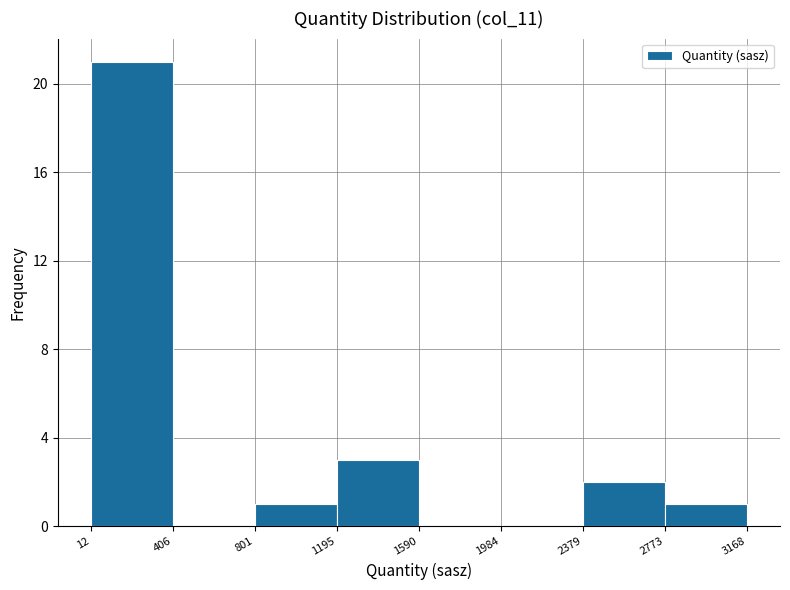

What is the height of the bar covering 2773 to 3168 on the x-axis? The values are not printed on the chart, so give them approximately, as read against the axis.

1